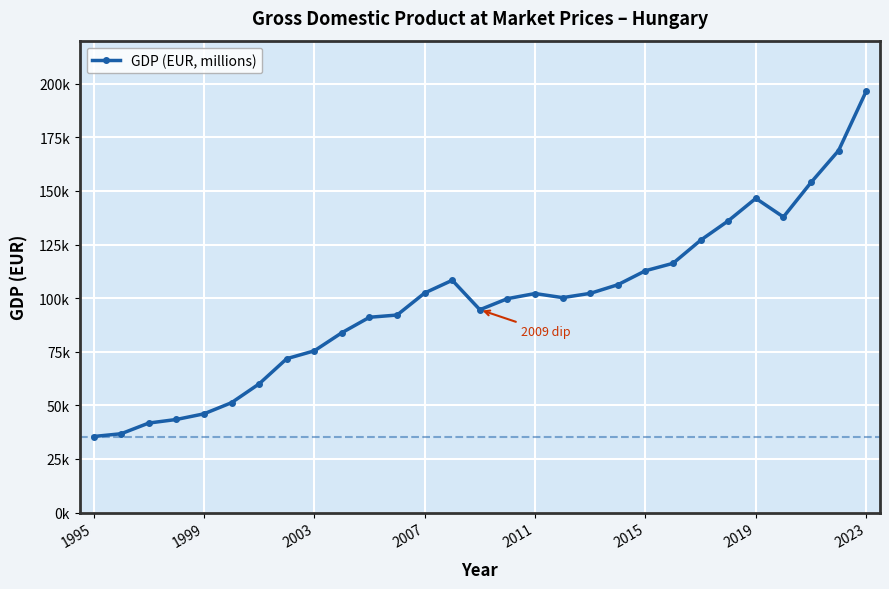

What is the smallest value displayed?

35469.4